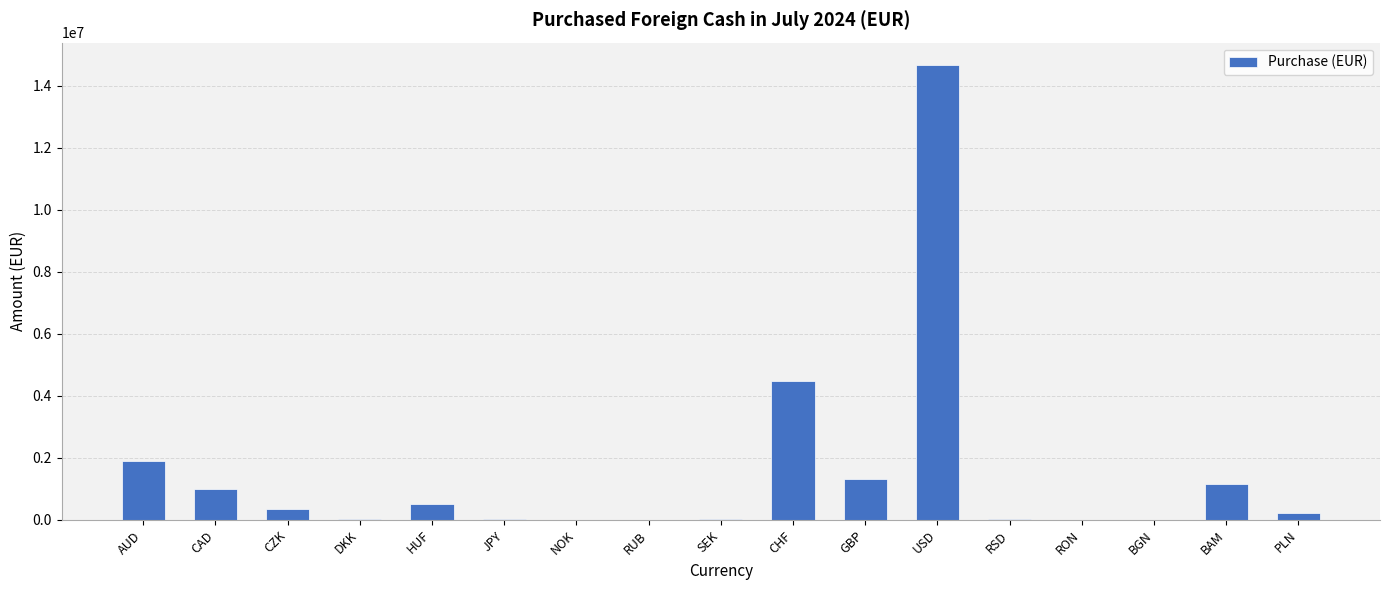

The chart shows a value of 1310314 at GBP. True or false?

True